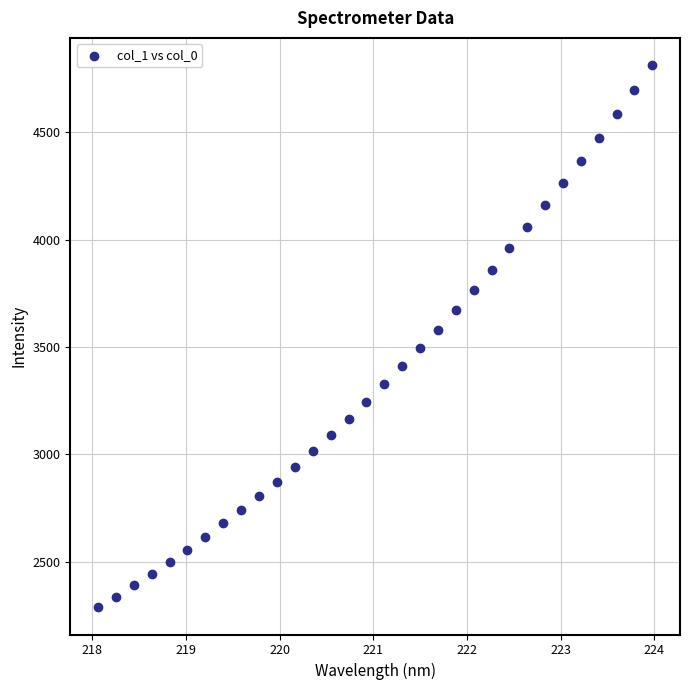

What is the range of Y values (max minus min)?

2526.2